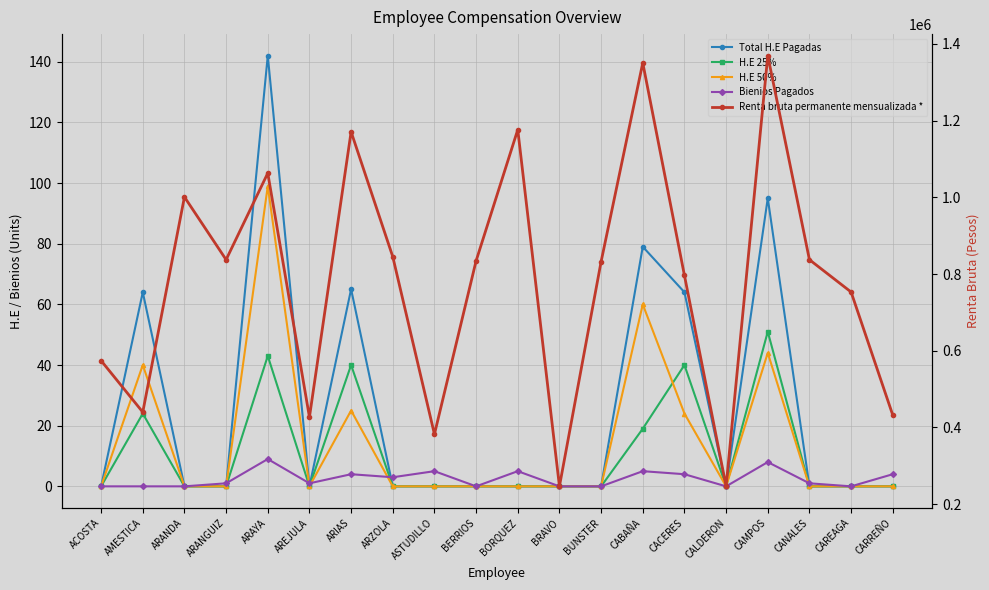

How many intersections are there between Bienios Pagados and Total H.E Pagadas?

5